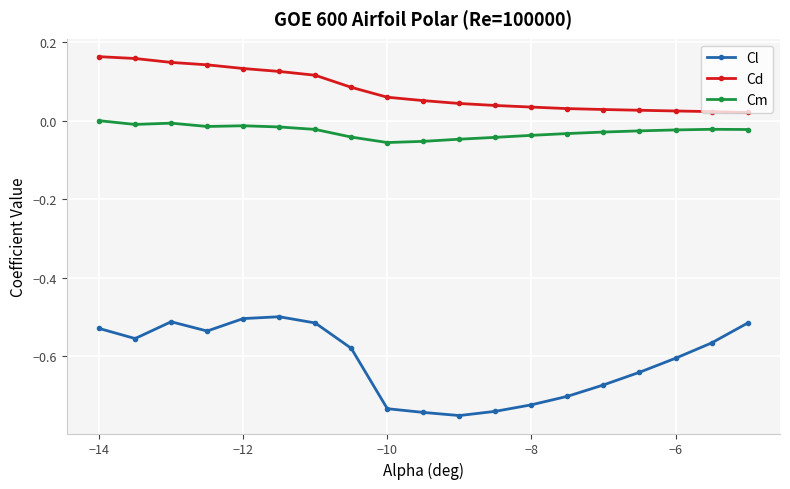

At how many categories does at least one series exceed 0?

19